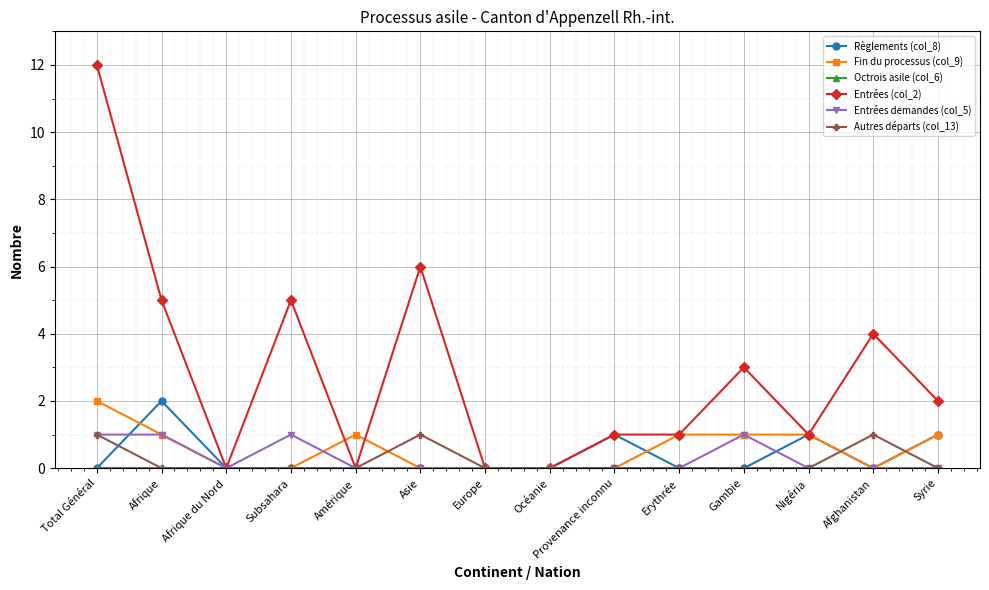

True or false: Règlements (col_8) has a value of 0 at Afghanistan.

True